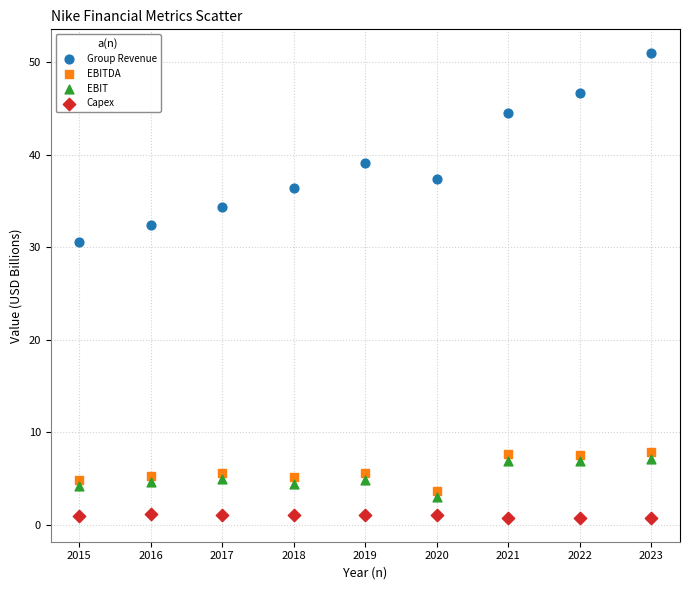

Which series reaches the minimum Y coordinate?

Capex